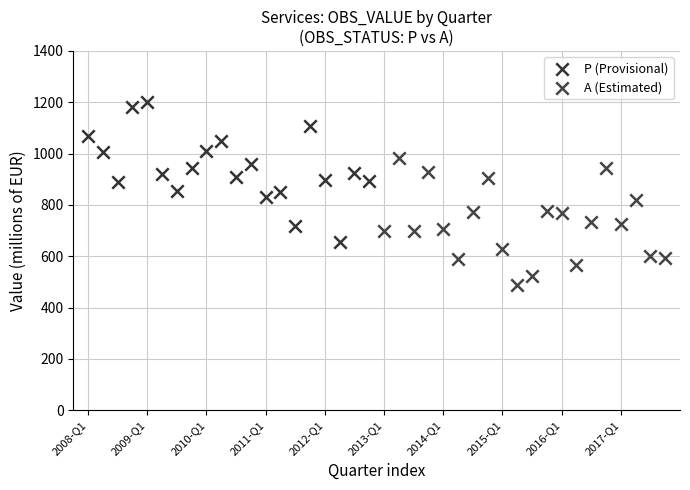

Which series contains the highest Y value?

P (Provisional)